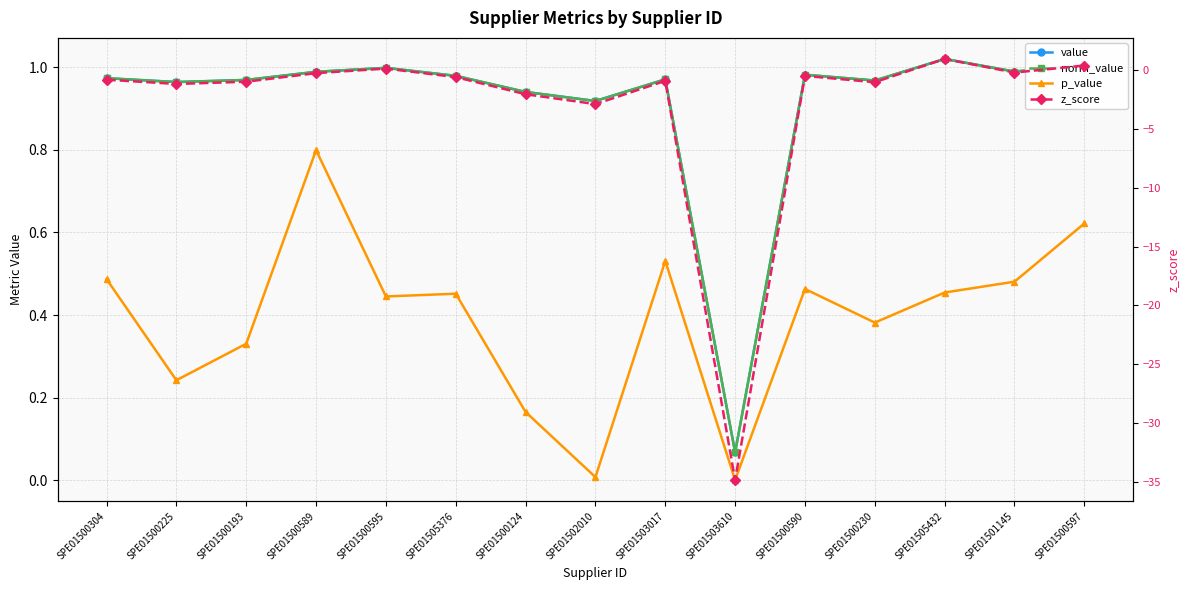

At which label is value closest to 0?

SPE01503610